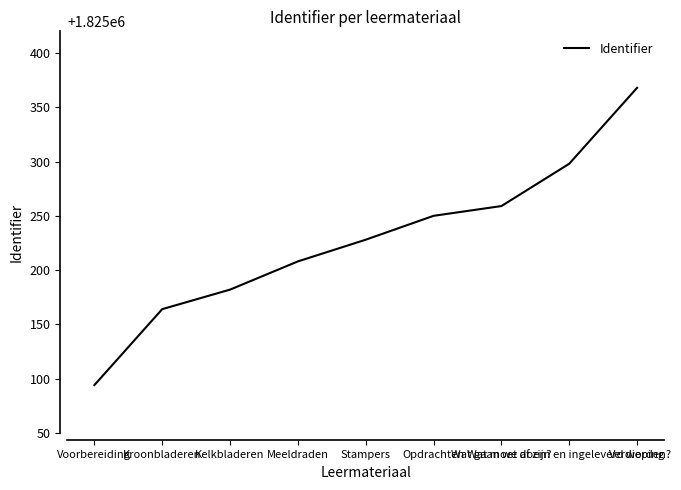

True or false: the data shows 1825368 at Verdieping.

True